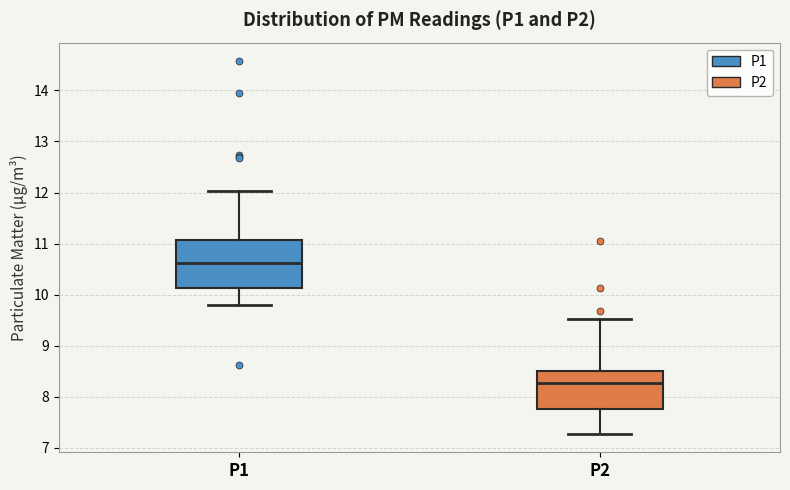

Where does the lower whisker of the box for P1 end on the y-axis? The values are not printed on the chart, so give them approximately, as read against the axis.

9.8